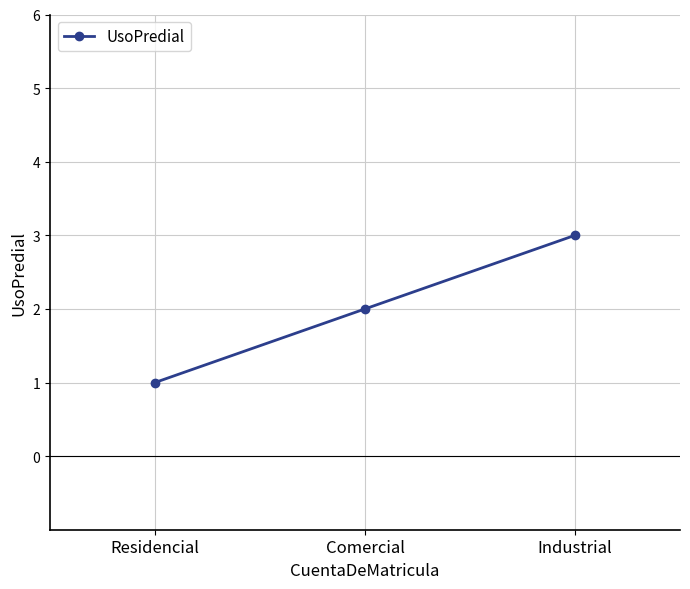

What is the label of the 3rd point from the right?

Residencial